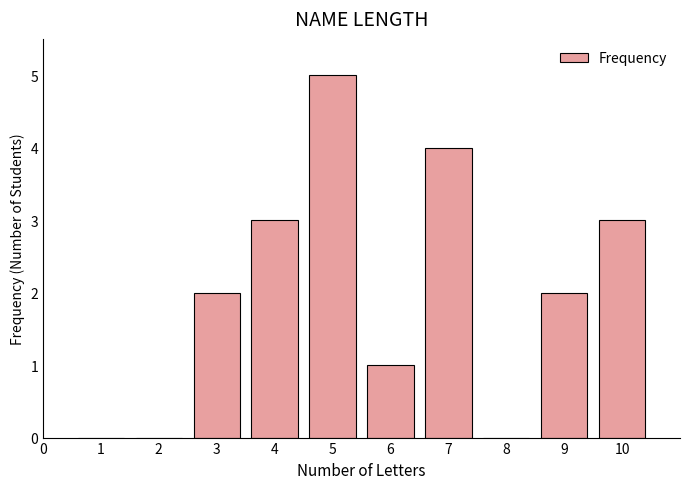

The chart shows a value of 4 at 7. True or false?

True